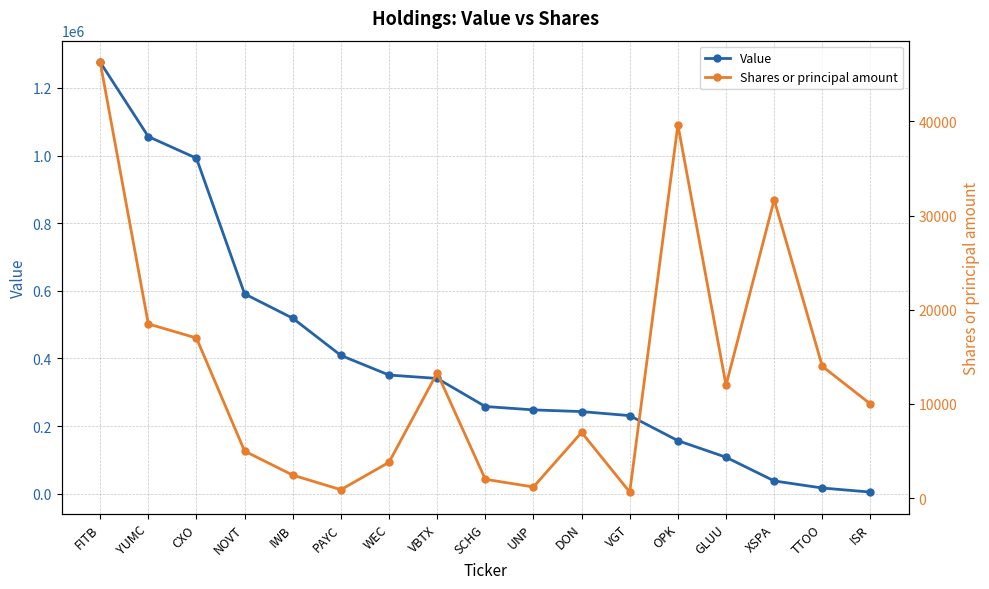

What are all the series names shown in the legend?

Value, Shares or principal amount